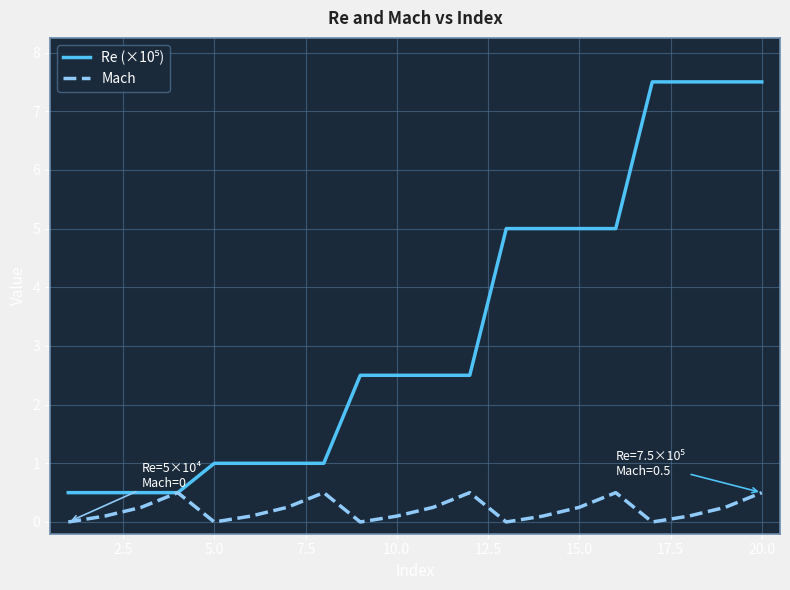

What is the greatest value displayed?

7.5